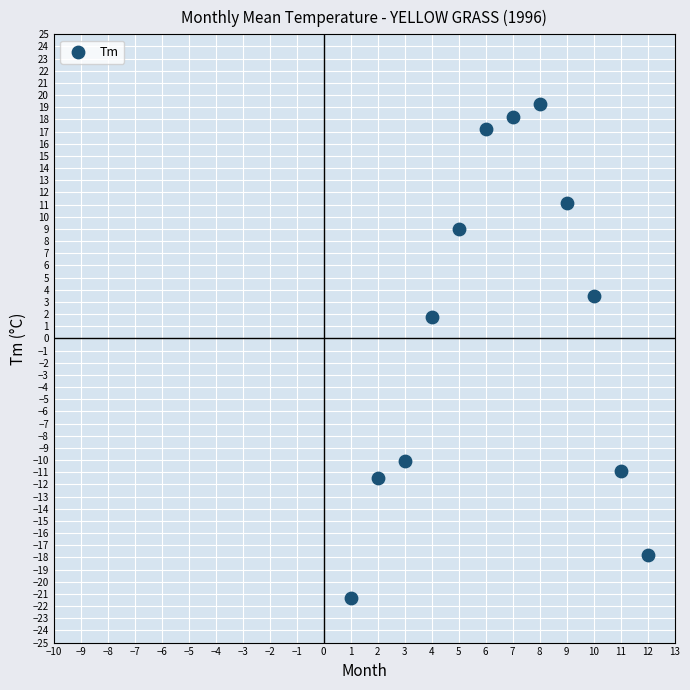

What is the range of X values (max minus min)?

11.0